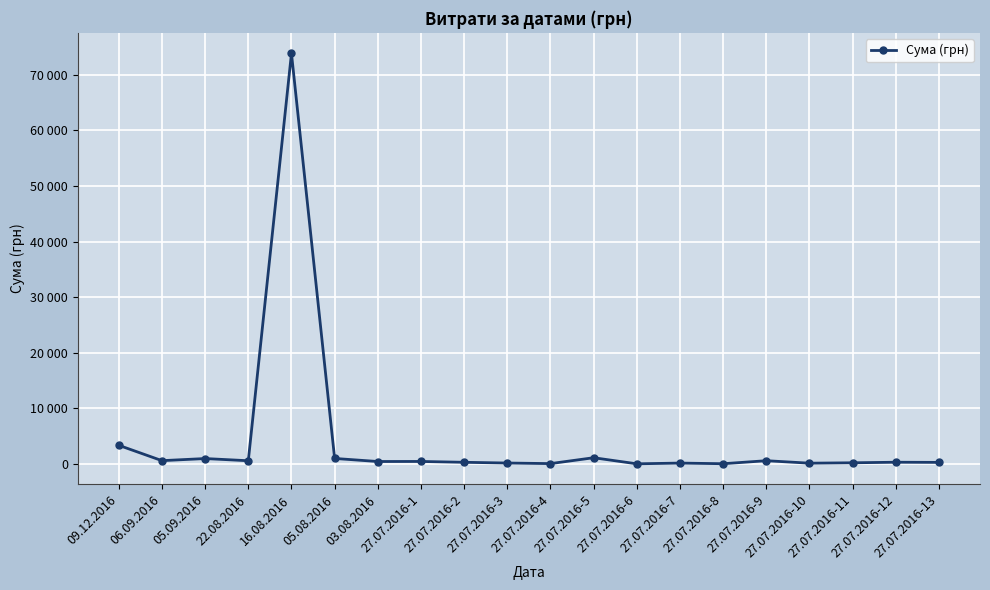

What is the value of the 8th point from the left?

456.0